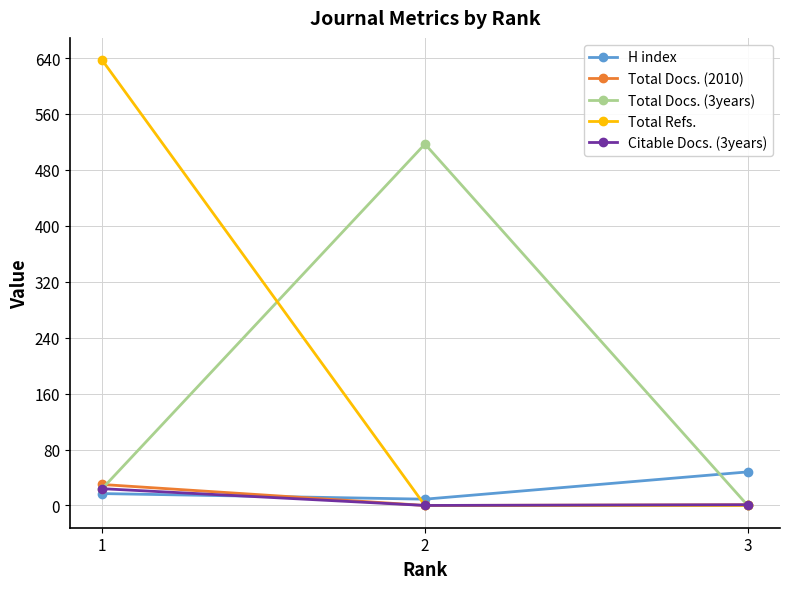

Which series has the widest spread of values?

Total Refs.